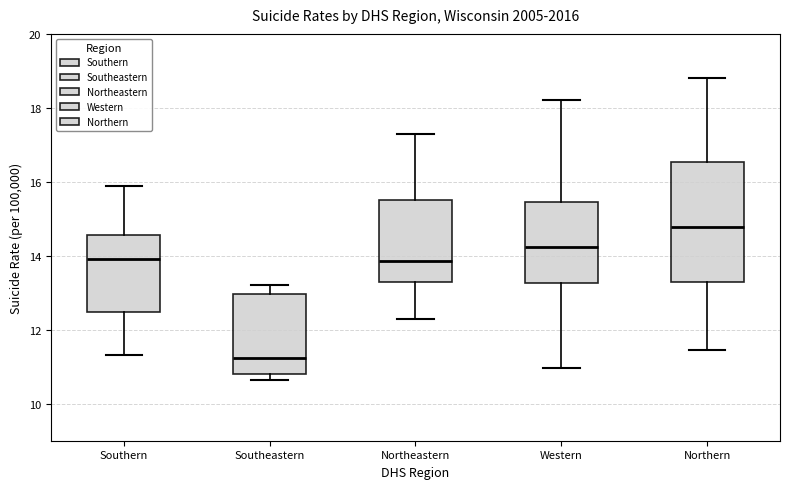

Reading left to right, read every box against the y-axis: the position of its median line, the range the box covers, and the ends of its whiskers. The values are not printed on the chart, so give them approximately, as read against the axis.

Southern: median 14.0, box 12.4 to 14.6, whiskers 11.4 to 16.0
Southeastern: median 11.2, box 10.8 to 13.0, whiskers 10.6 to 13.2
Northeastern: median 13.8, box 13.4 to 15.6, whiskers 12.4 to 17.4
Western: median 14.2, box 13.2 to 15.4, whiskers 11.0 to 18.2
Northern: median 14.8, box 13.2 to 16.6, whiskers 11.4 to 18.8